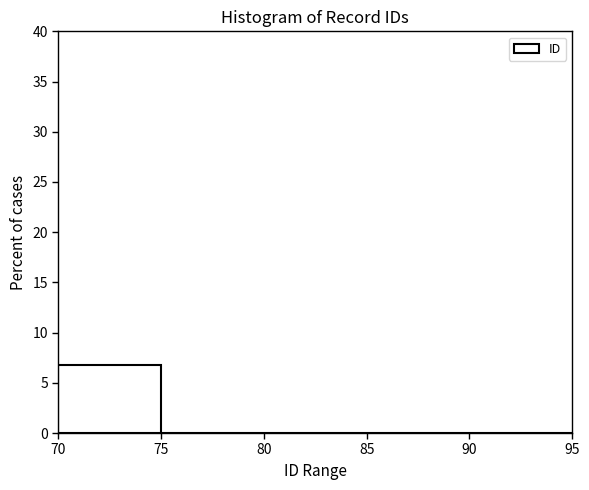

Over which range of the x-axis is the bar tallest?

70 to 75